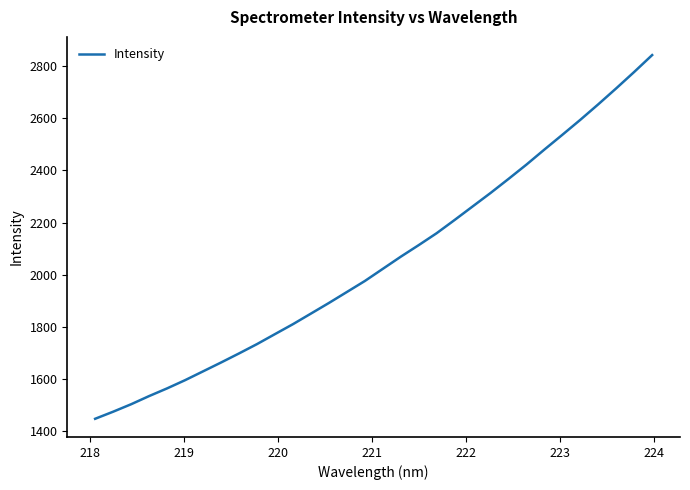

How many lines are shown in the chart?

1